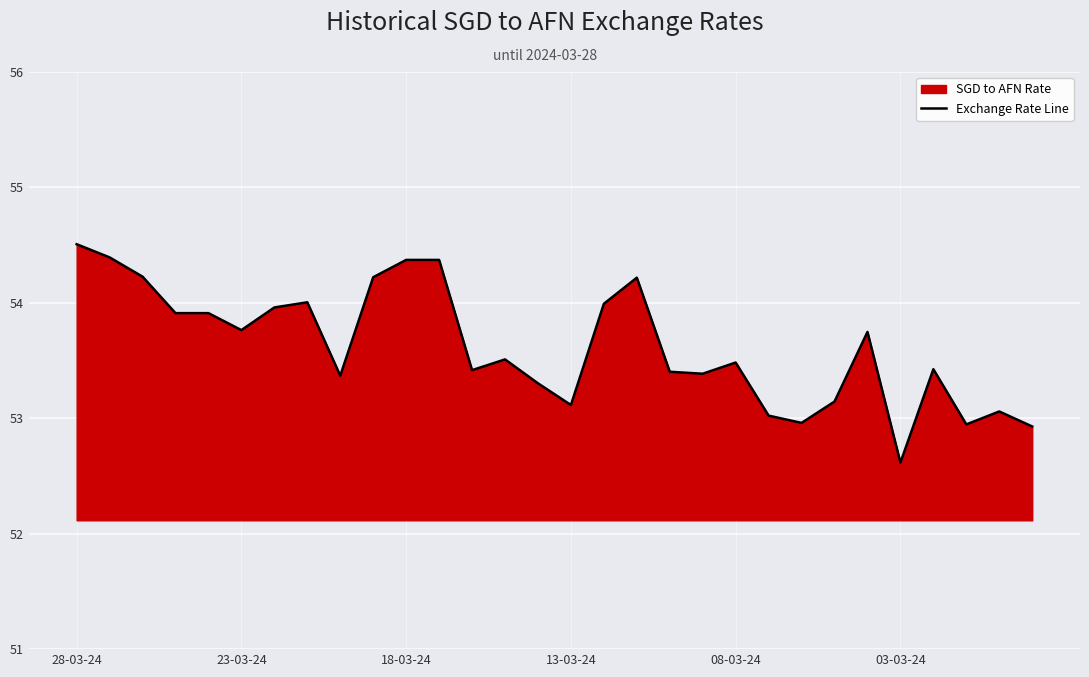

Read the value at 18-03-24.

54.4